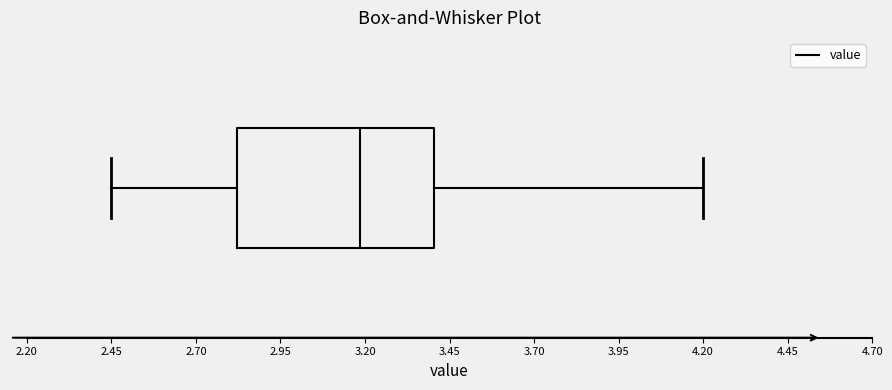

Transcribe this box plot: give where the median line is, the range the box spans, and where the two whiskers end, as read against the x-axis. The values are not printed on the chart, so give them approximately, as read against the axis.

median 3.20, box 2.80 to 3.40, whiskers 2.45 to 4.20